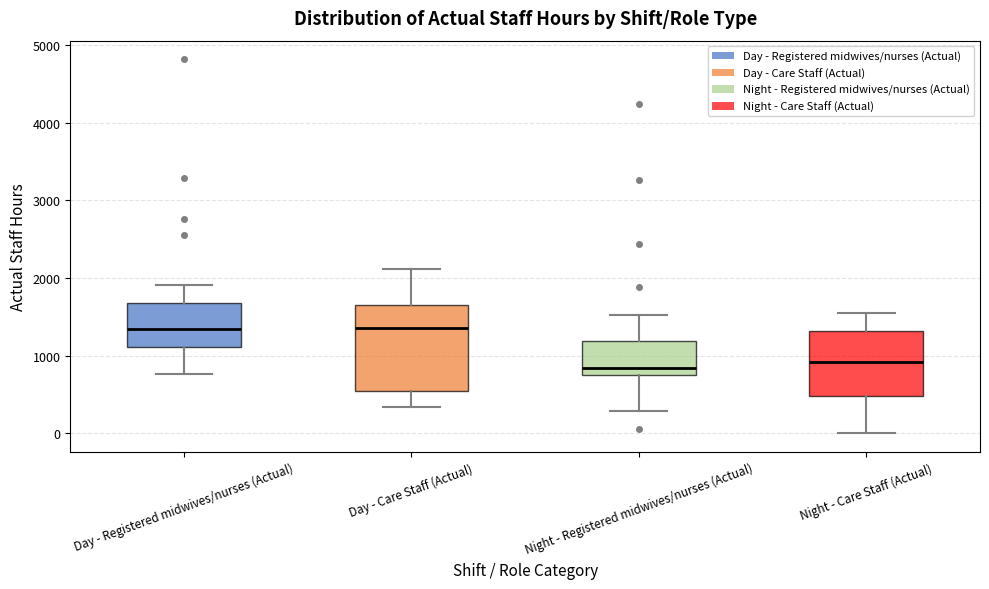

Reading left to right, read every box against the y-axis: the position of its median line, the range the box covers, and the ends of its whiskers. The values are not printed on the chart, so give them approximately, as read against the axis.

Day - Registered midwives/nurses (Actual): median 1300, box 1100 to 1700, whiskers 800 to 1900
Day - Care Staff (Actual): median 1400, box 500 to 1600, whiskers 300 to 2100
Night - Registered midwives/nurses (Actual): median 800, box 700 to 1200, whiskers 300 to 1500
Night - Care Staff (Actual): median 900, box 500 to 1300, whiskers 0 to 1500